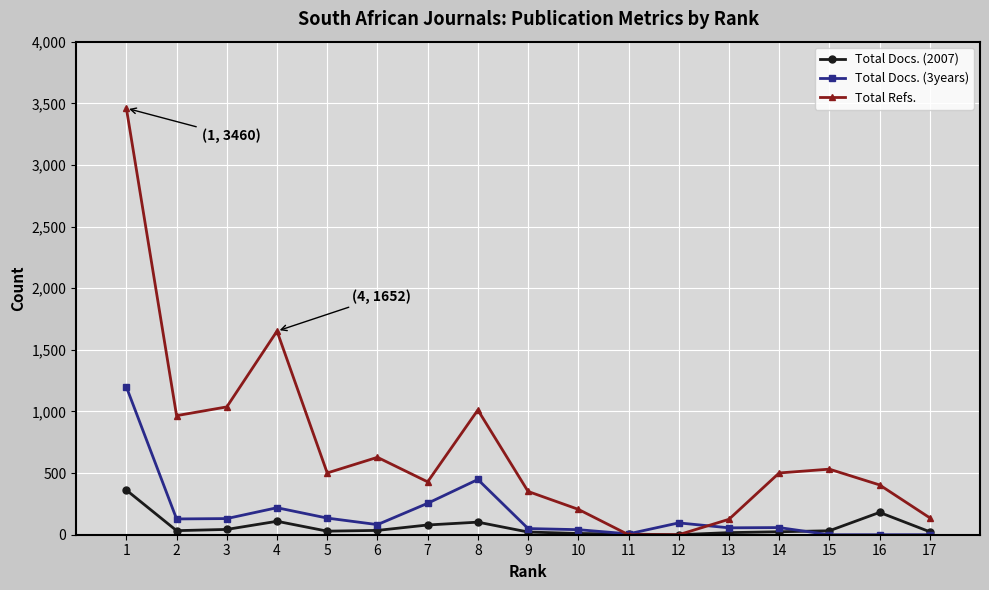

At 4, list the series in order from smallest to largest.

Total Docs. (2007), Total Docs. (3years), Total Refs.